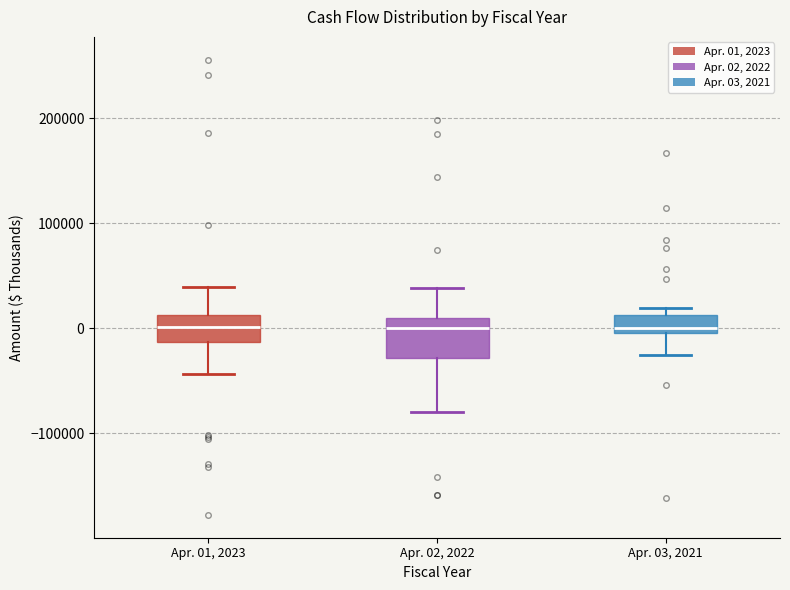

Where is the lower edge of the box for Apr. 01, 2023 on the y-axis? The values are not printed on the chart, so give them approximately, as read against the axis.

-10000